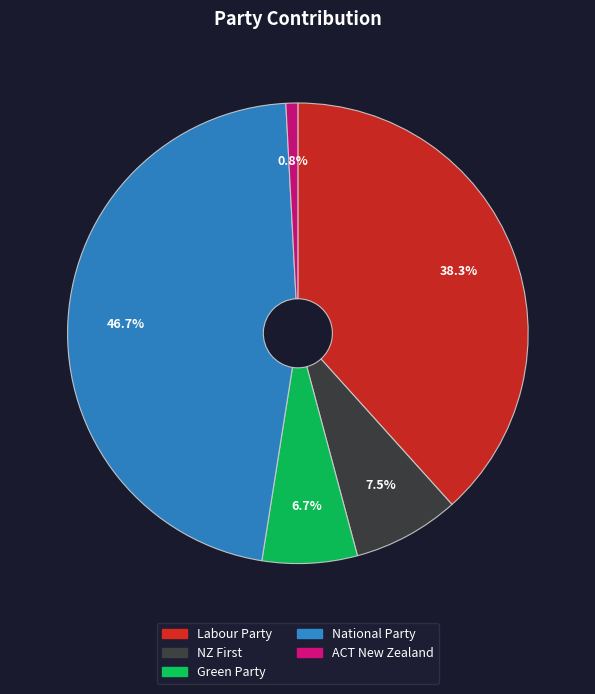

Is National Party the majority of the pie?

No